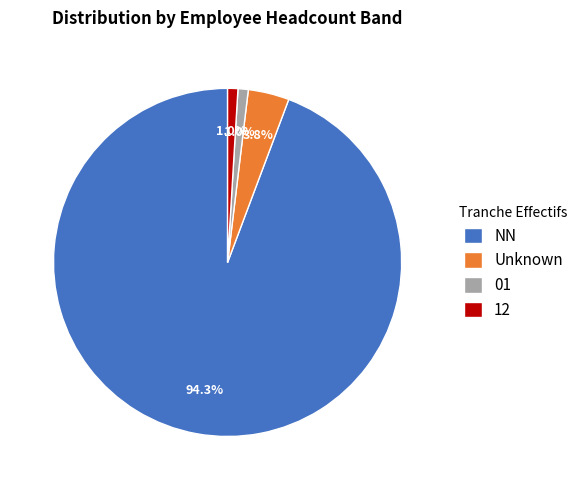

Combined, do NN and 12 account for over 50%?

Yes